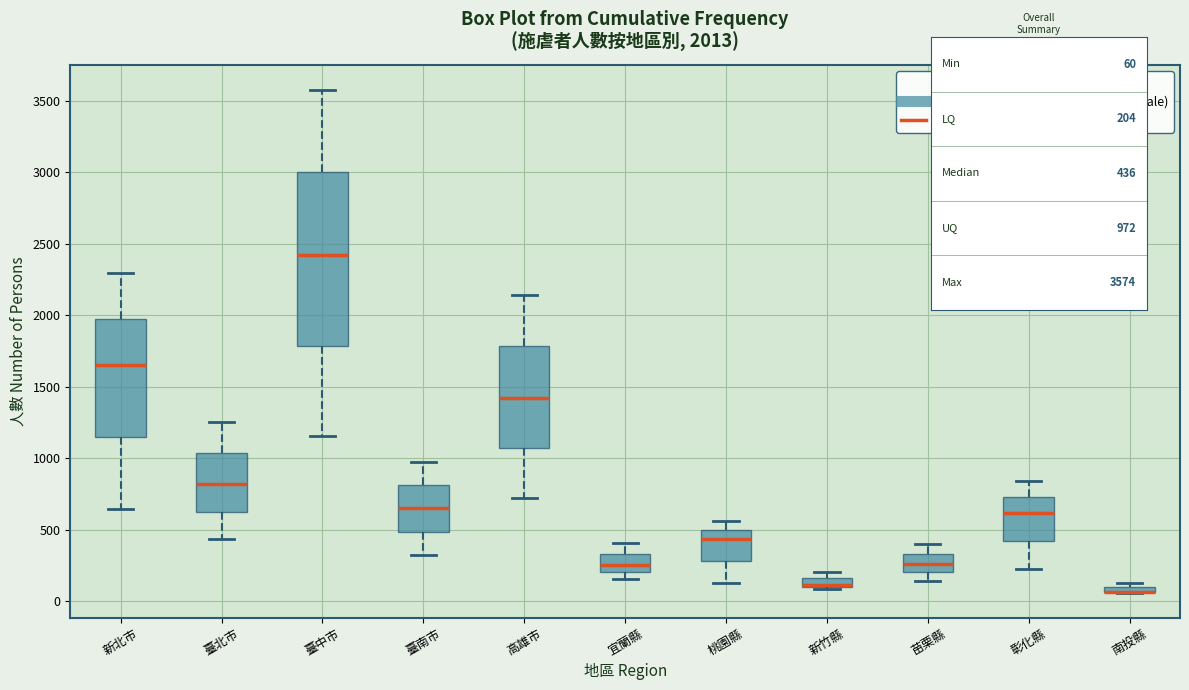

Which box is the tallest, from its lower edge to its upper edge?

臺中市